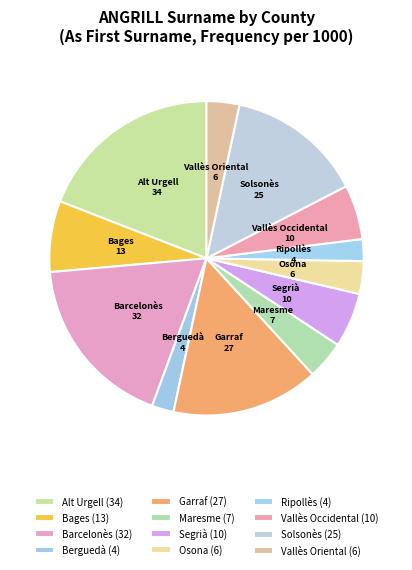

Is there any slice that represents more than half of the pie?

No